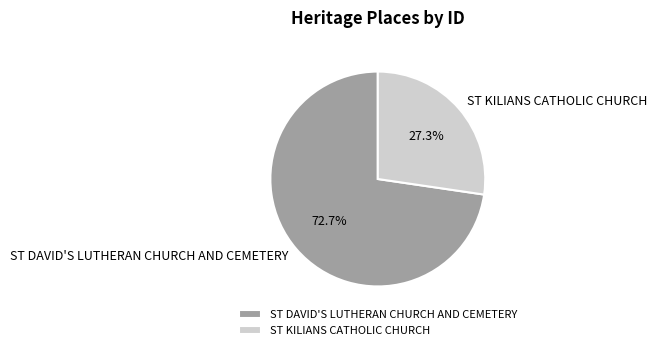

Which category has the smallest portion of the pie?

ST KILIANS CATHOLIC CHURCH